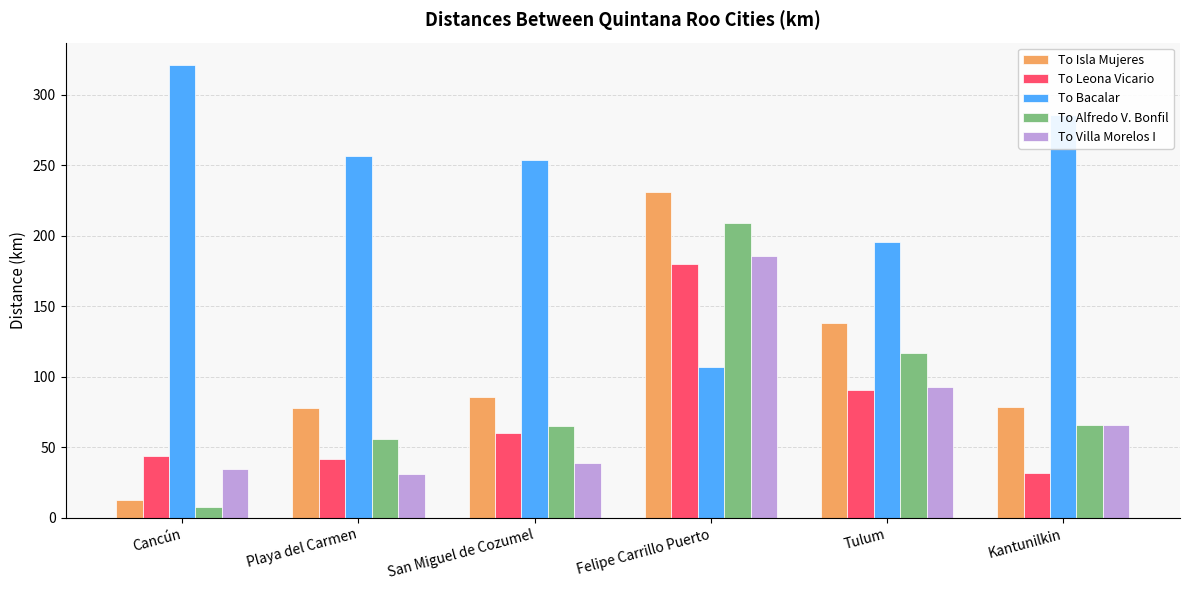

What is the difference between the maximum and minimum values in the To Alfredo V. Bonfil series?

201